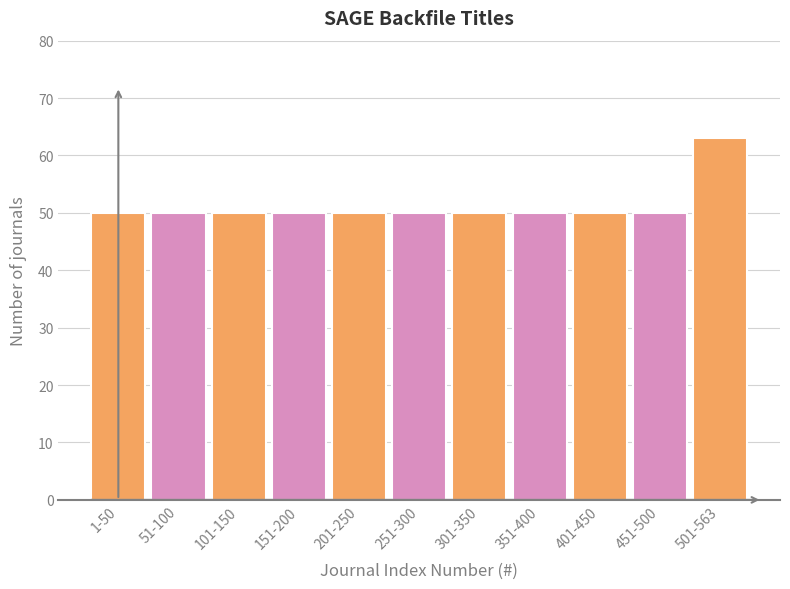

Reading right to left, list all the values displayed in this chart.

63	50	50	50	50	50	50	50	50	50	50